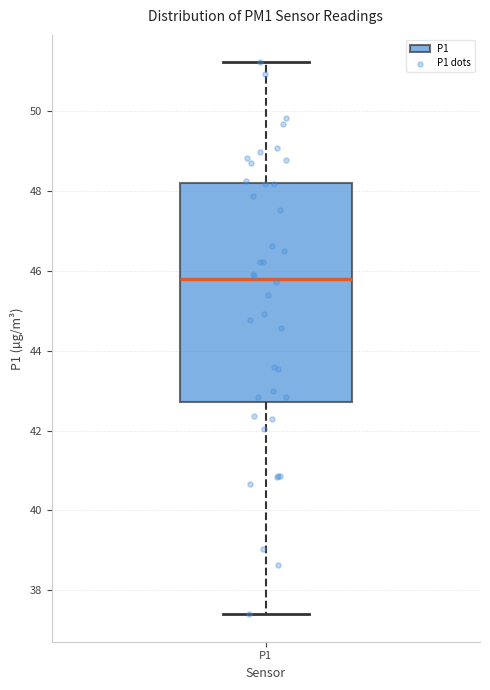

Transcribe this box plot: give where the median line is, the range the box spans, and where the two whiskers end, as read against the y-axis. The values are not printed on the chart, so give them approximately, as read against the axis.

median 45.8, box 42.8 to 48.2, whiskers 37.4 to 51.2